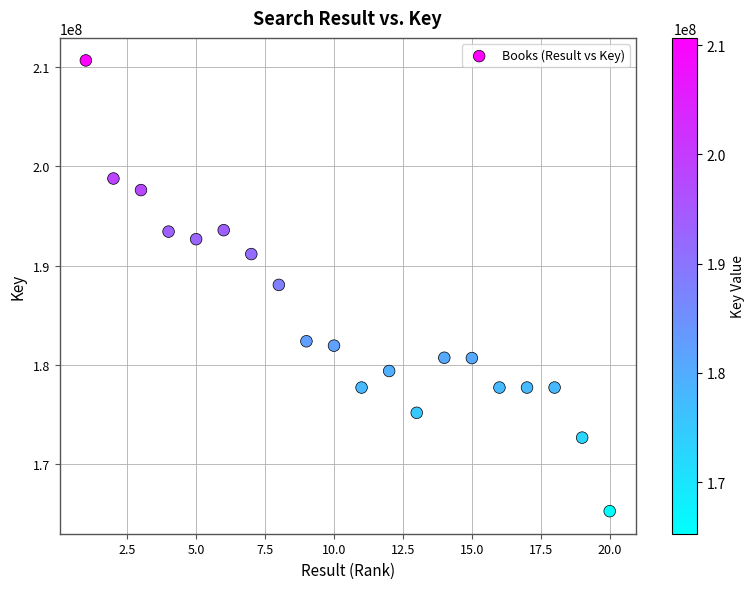

What is the range of X values (max minus min)?

19